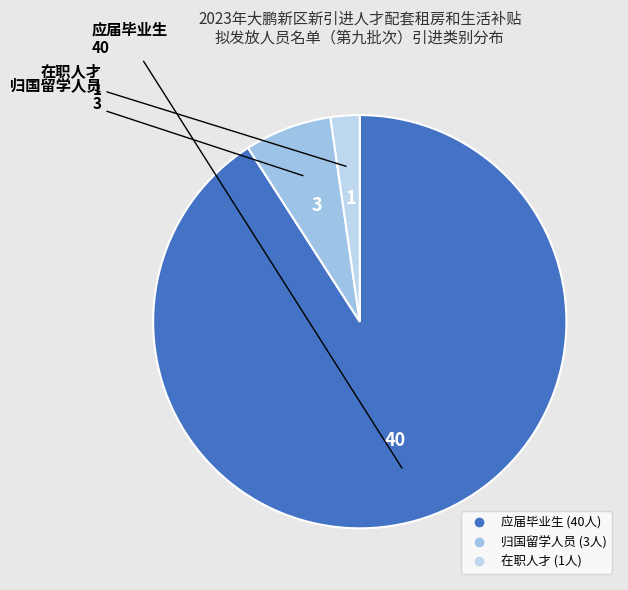

Which category has the biggest portion of the pie?

应届毕业生